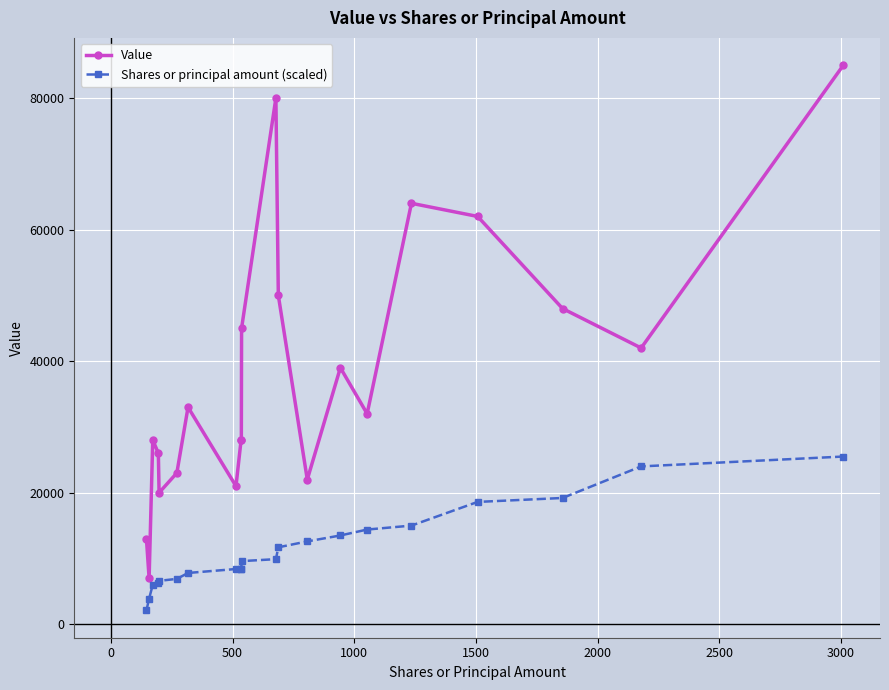

Which series has the largest range (max minus min)?

Value